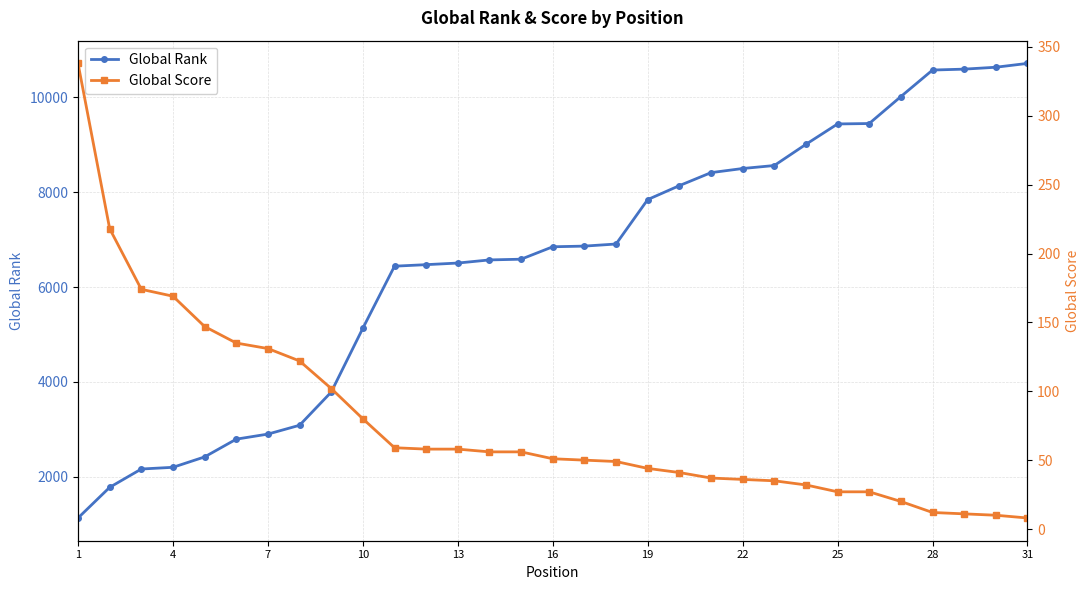

How many values in the Global Rank series exceed 6848?

15